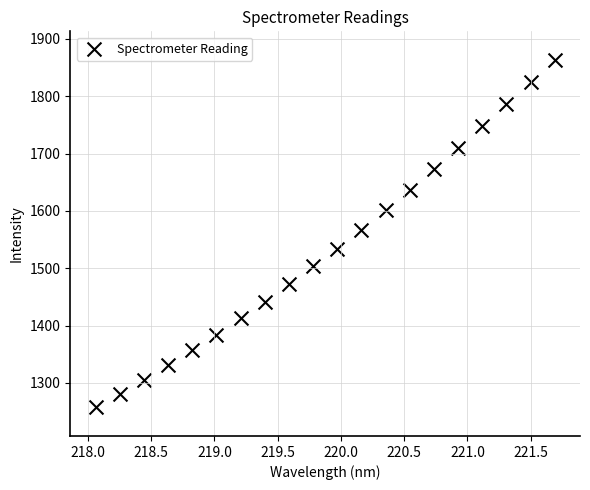

What is the range of X values (max minus min)?

3.6